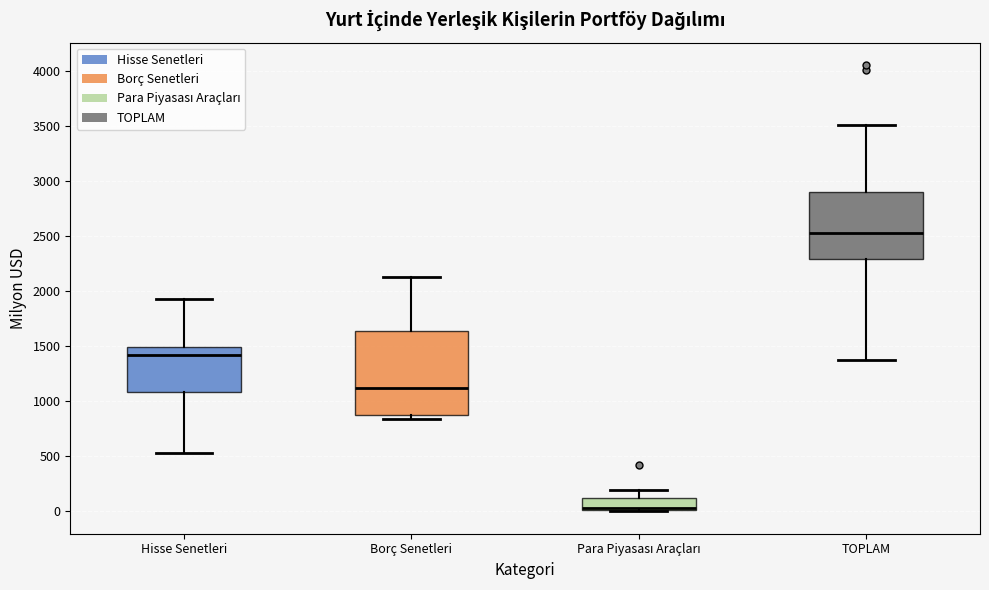

Where does the median line of the box for TOPLAM sit on the y-axis? The values are not printed on the chart, so give them approximately, as read against the axis.

2550